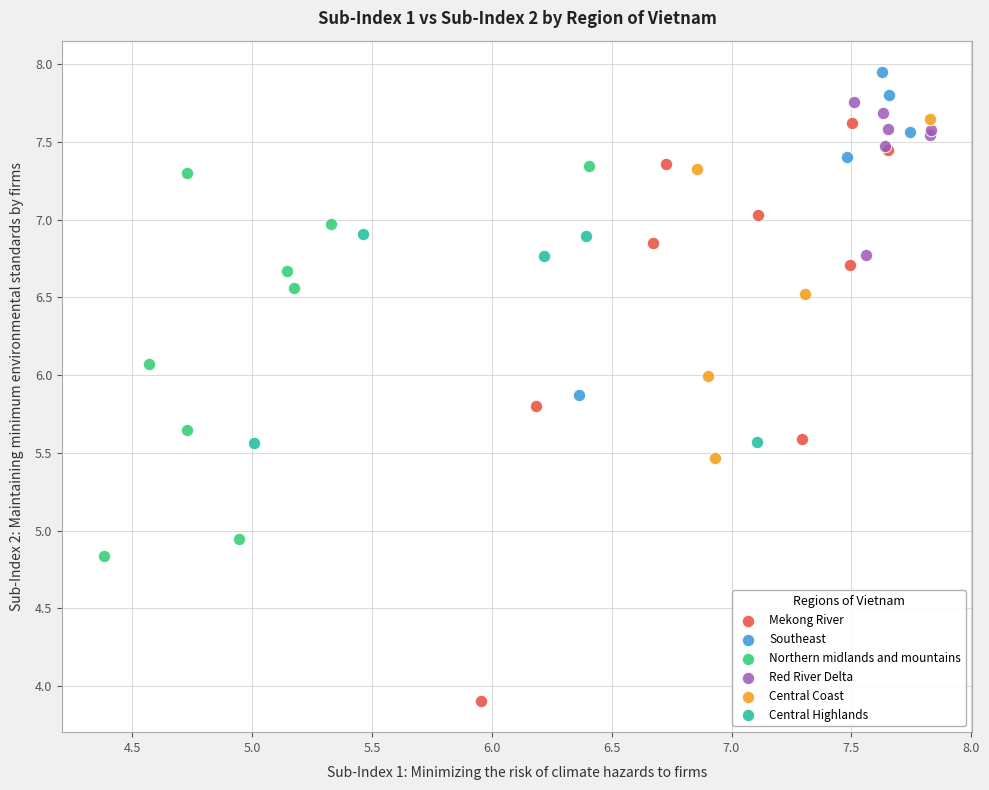

Which series reaches the minimum Y coordinate?

Mekong River